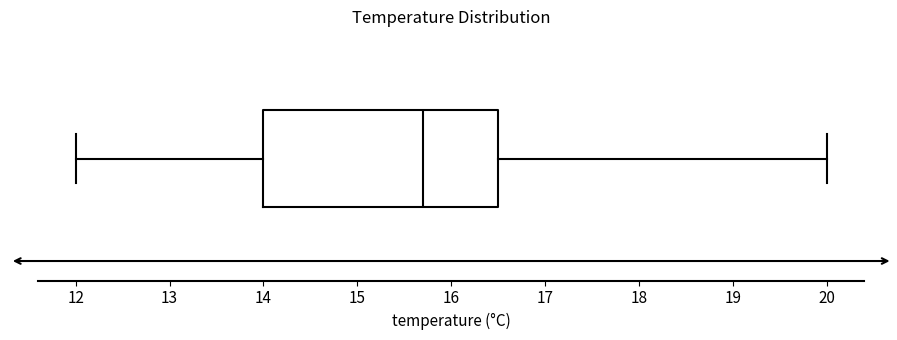

Where is the left edge of the box on the x-axis? The values are not printed on the chart, so give them approximately, as read against the axis.

14.0